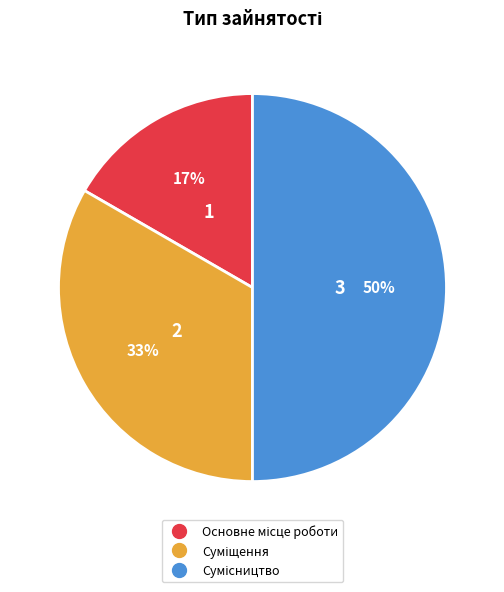

To the nearest percent, what is the difference between the largest and smallest slice percentages?

33%